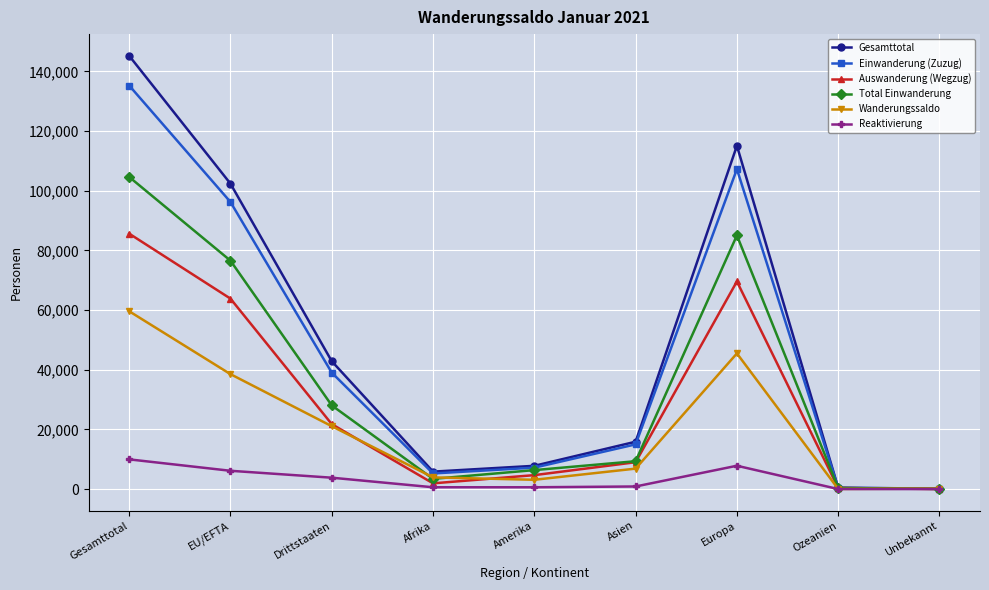

Which series has the widest spread of values?

Gesamttotal